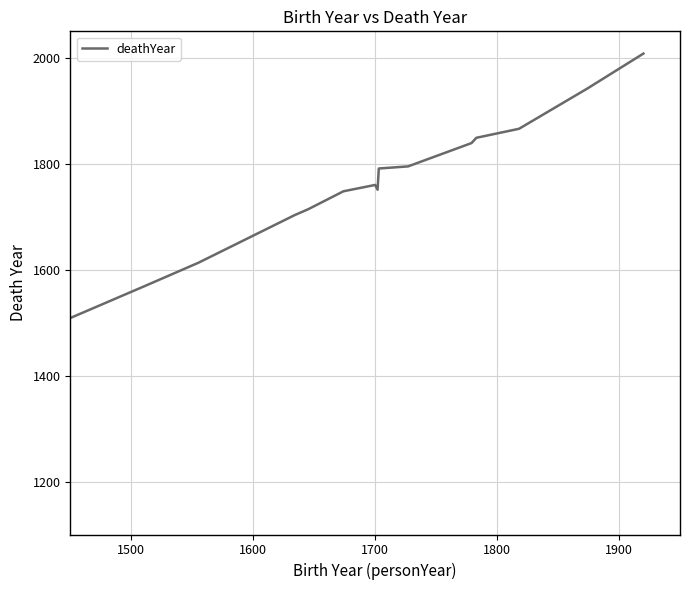

What is the maximum value shown in the chart?

2008